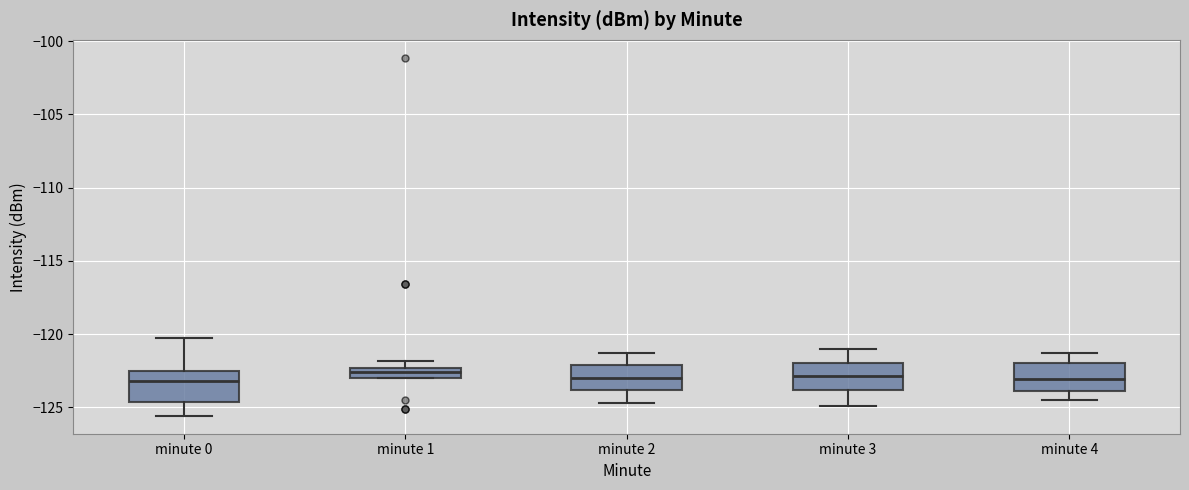

Where does the upper whisker of the box for minute 2 end on the y-axis? The values are not printed on the chart, so give them approximately, as read against the axis.

-121.5